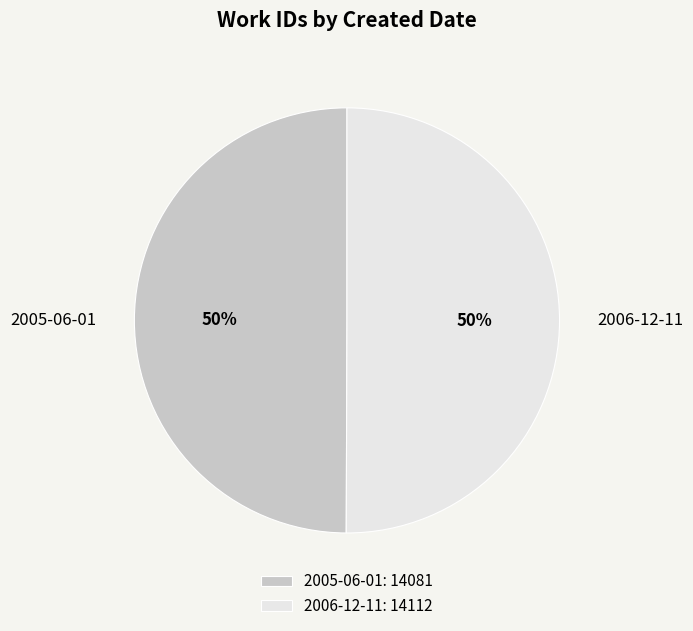

Do 2005-06-01 and 2006-12-11 together represent more than half of the pie?

Yes